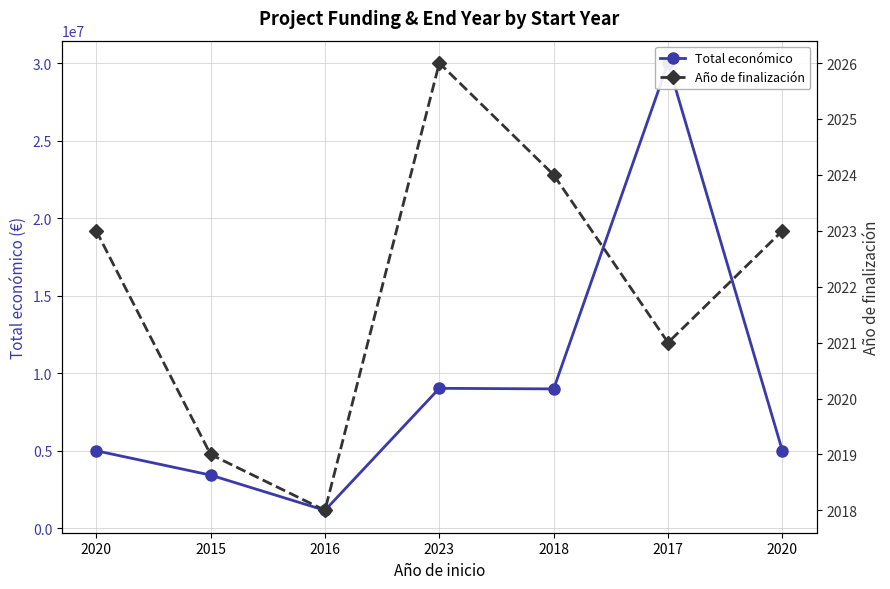

Which has a higher value, 2016 or 2023?

2023